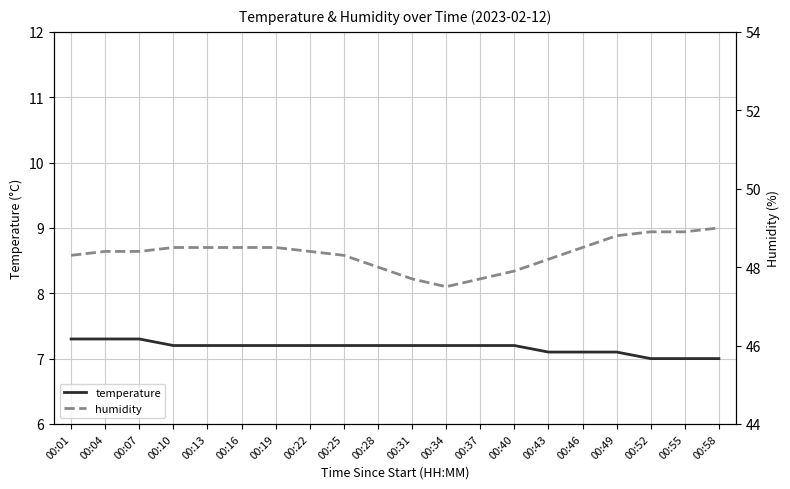

At which category does humidity reach its first local valley?

00:34